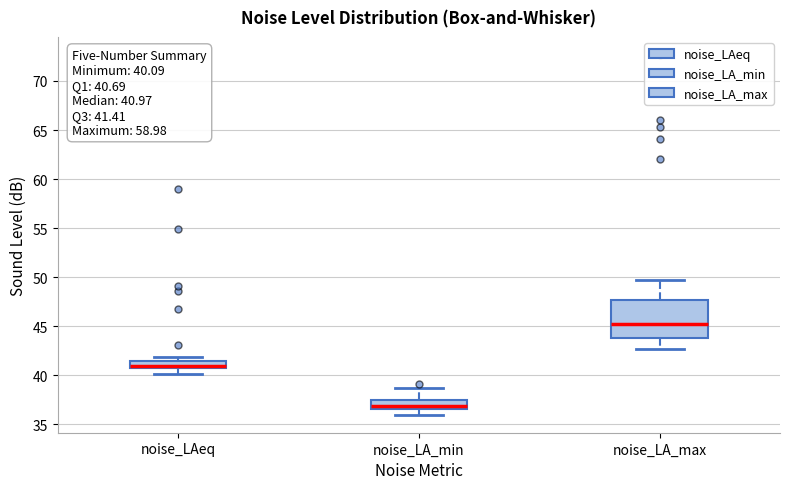

Which box is the tallest, from its lower edge to its upper edge?

noise_LA_max